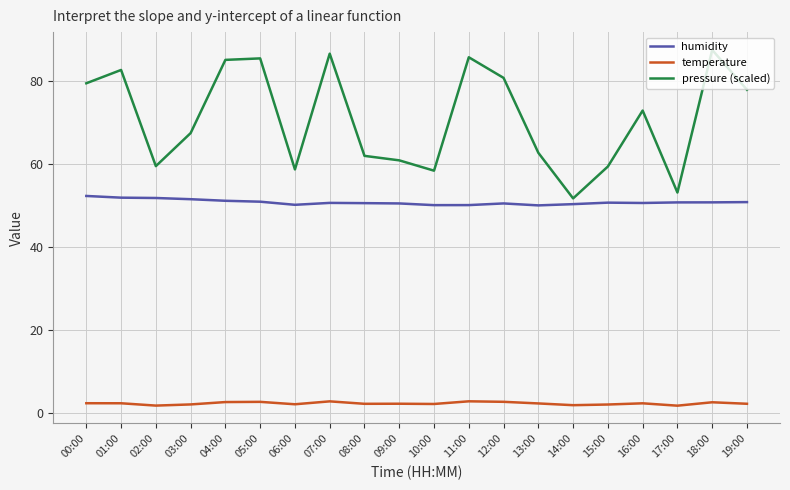

Rank the series by their average value, from lowest to highest.

temperature, humidity, pressure (scaled)